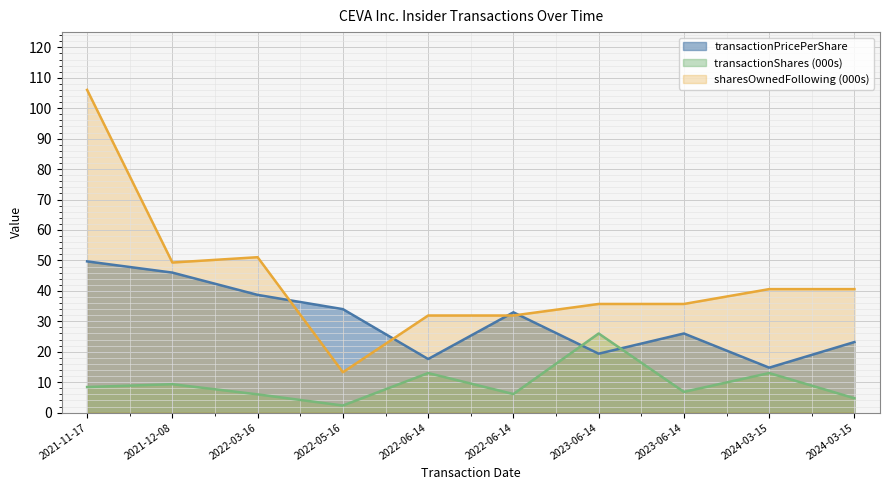

What is the value of the transactionPricePerShare point at the 1st from the left?

49.7